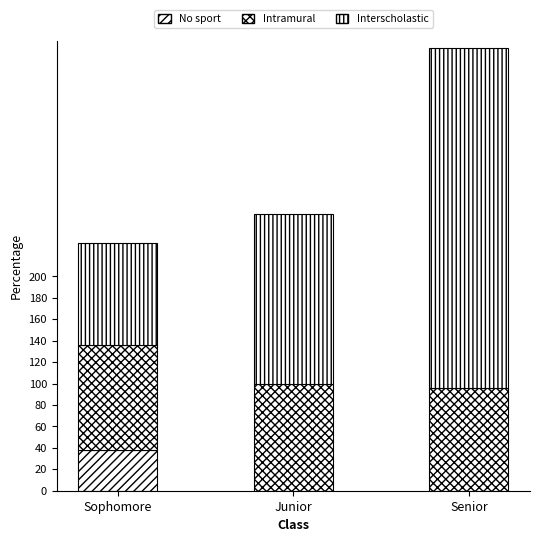

How many data points in No sport are above 0?

1